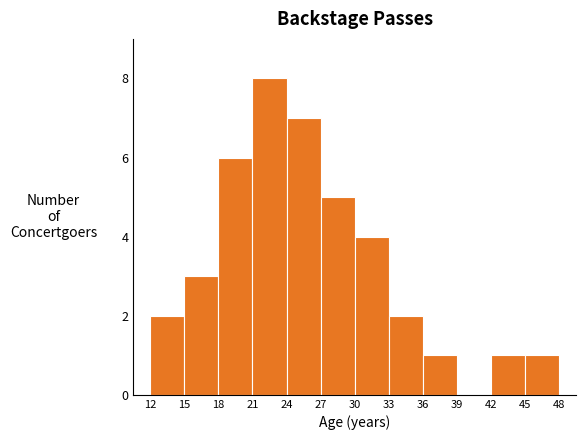

Reading left to right, transcribe this chart: for each bar, give the range it covers on the x-axis and its height. The values are not printed on the chart, so give them approximately, as read against the axis.

12 to 15: 2
15 to 18: 3
18 to 21: 6
21 to 24: 8
24 to 27: 7
27 to 30: 5
30 to 33: 4
33 to 36: 2
36 to 39: 1
39 to 42: 0
42 to 45: 1
45 to 48: 1